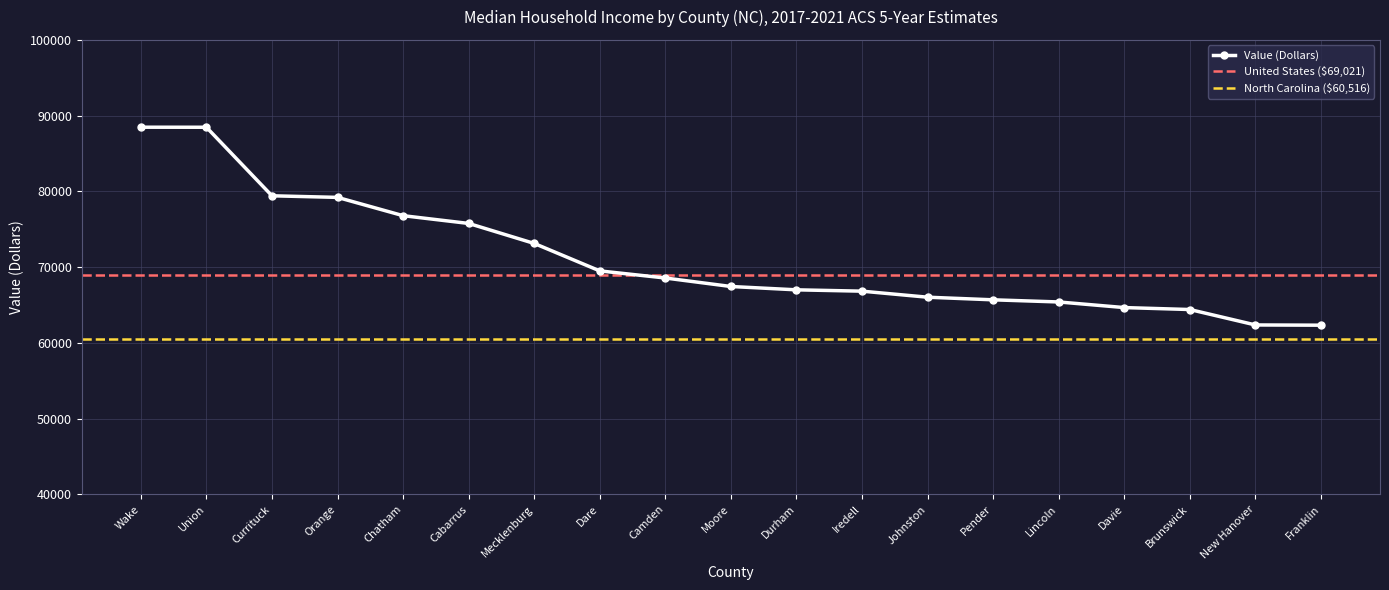

True or false: Value (Dollars) has a value of 73124 at Mecklenburg.

True